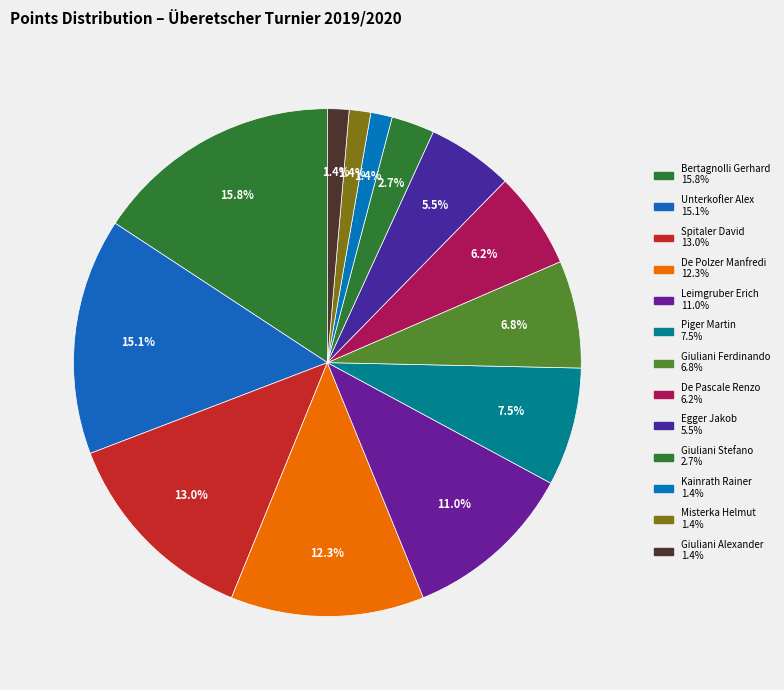

Count the number of slices in the pie.

13